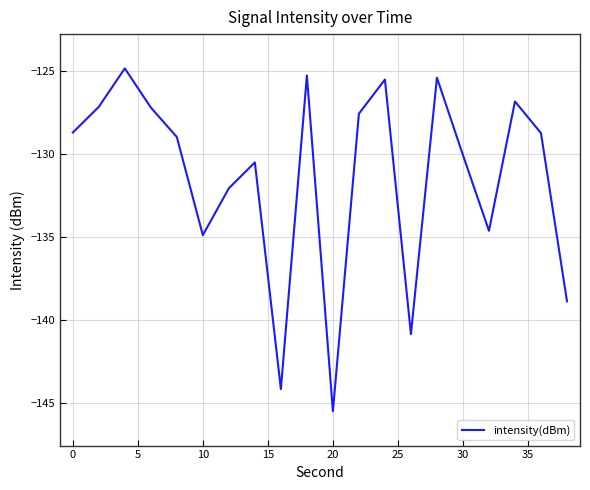

What is the difference between the maximum and minimum values?

20.7